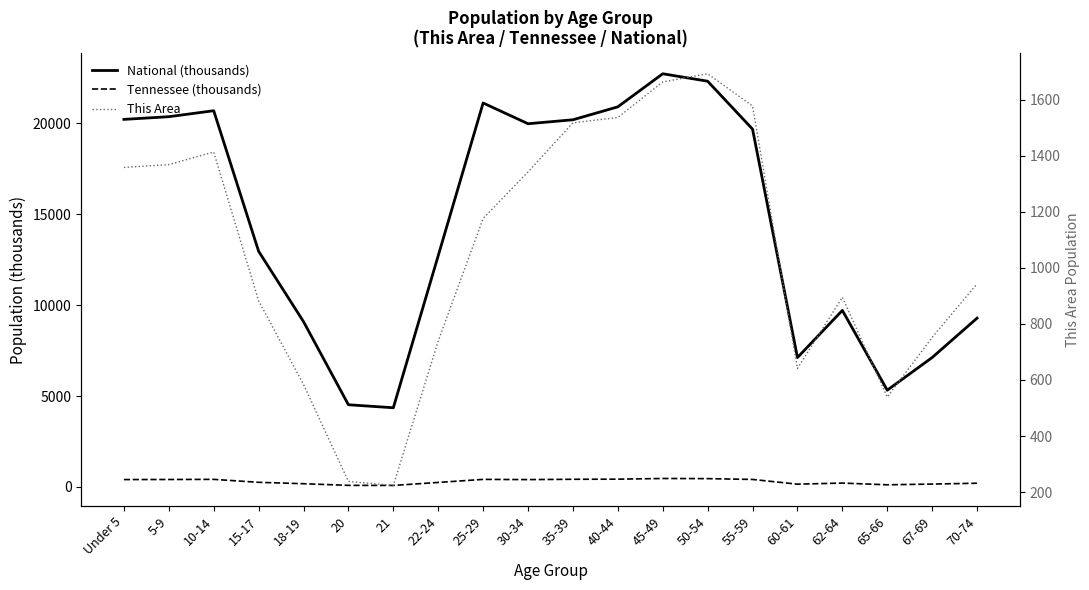

Reading left to right, what are all the values shown in this chart?

National (thousands): 20201.4	20348.7	20677.2	12954.3	9086.1	4519.1	4354.3	12712.6	21101.8	19962.1	20179.6	20891.0	22708.6	22298.1	19664.8	7113.7	9704.2	5319.9	7115.4	9278.2
Tennessee (thousands): 407.8	412.2	418.9	257.1	180.1	89.4	86.4	250.5	417.7	406.3	423.6	430.5	467.1	459.3	415.0	155.2	215.5	119.9	160.6	206.5
This Area: 1358.0	1368.0	1413.0	882.0	584.0	238.0	224.0	739.0	1176.0	1342.0	1517.0	1536.0	1663.0	1692.0	1577.0	641.0	895.0	539.0	752.0	943.0